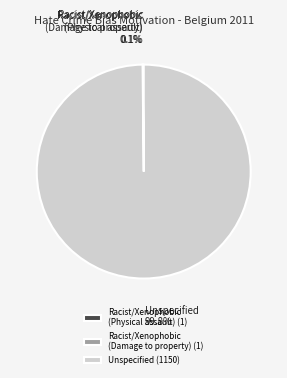

Which category has the biggest portion of the pie?

Unspecified